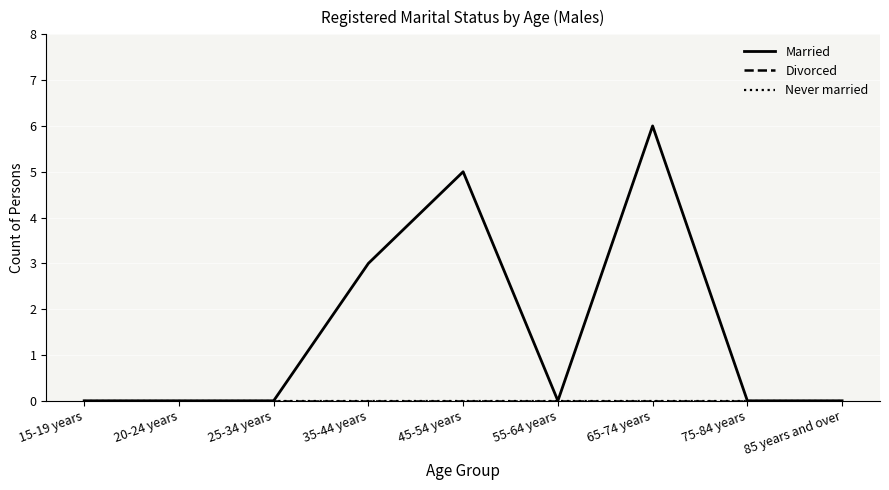

Is this an area chart (filled region under the line)?

No